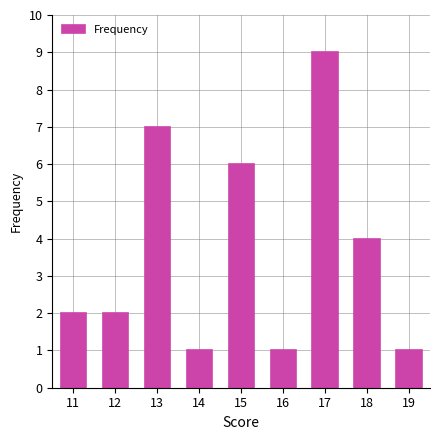

Reading left to right, list all the values displayed in this chart.

11=2	12=2	13=7	14=1	15=6	16=1	17=9	18=4	19=1